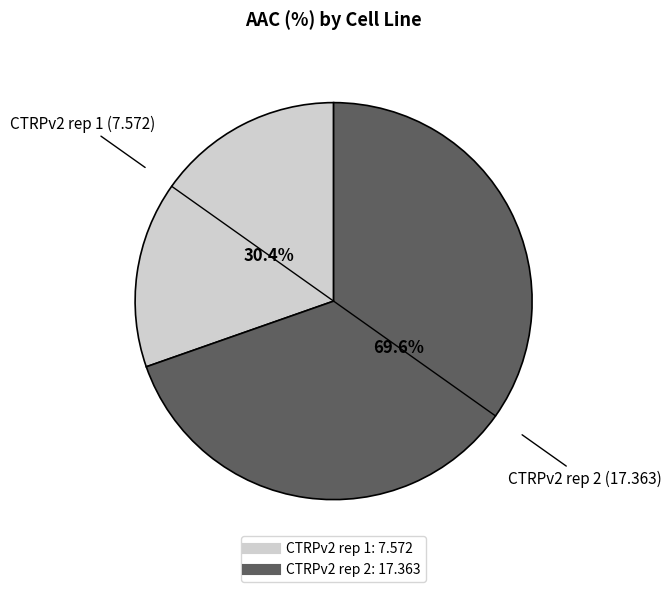

To the nearest percent, what portion does CTRPv2 rep 1 represent?

30%